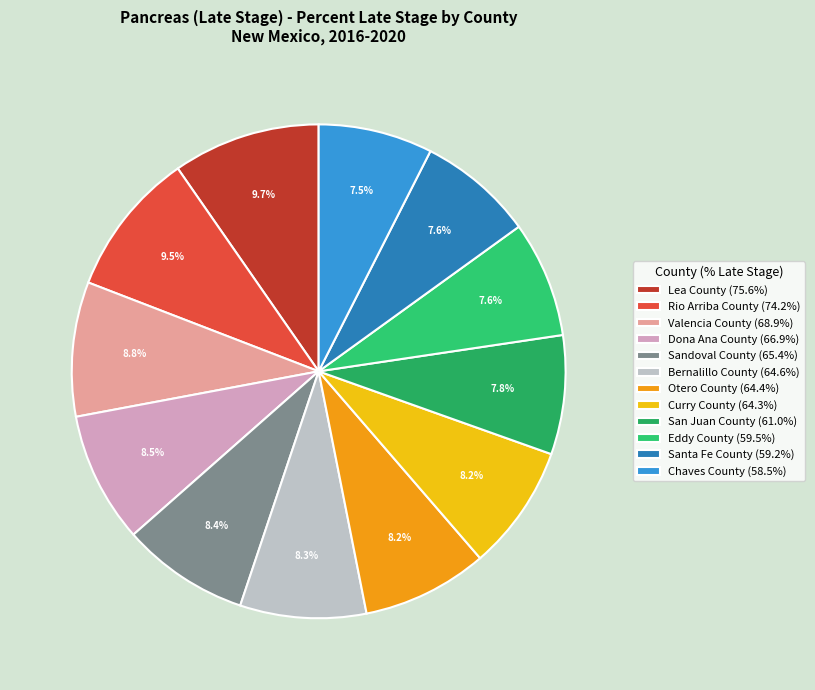

Is the sum of Dona Ana County and Lea County greater than half?

No